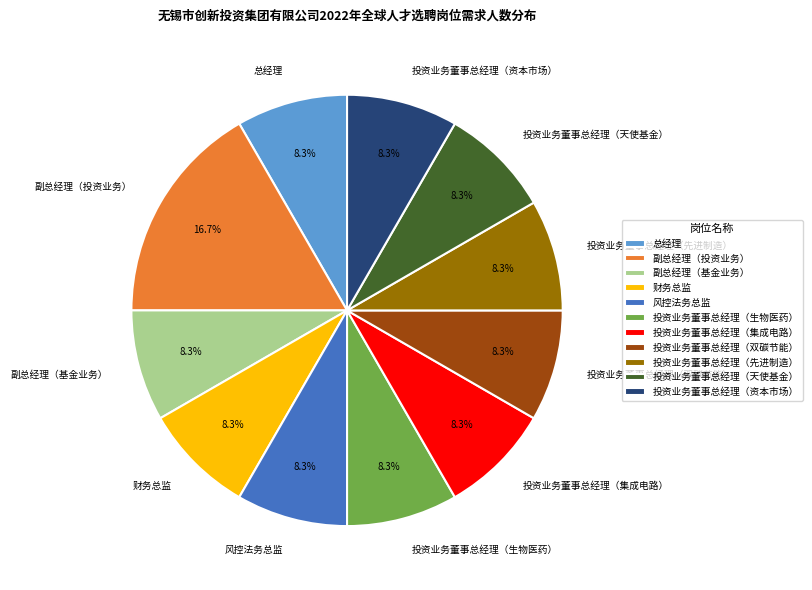

The 投资业务董事总经理（集成电路） slice represents 1% of the pie. True or false?

False